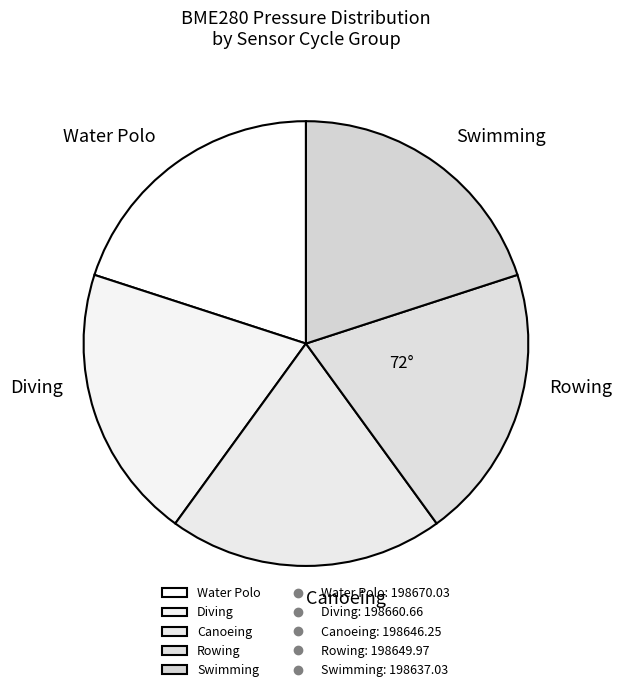

Is it true that Diving is 12% of the pie?

False